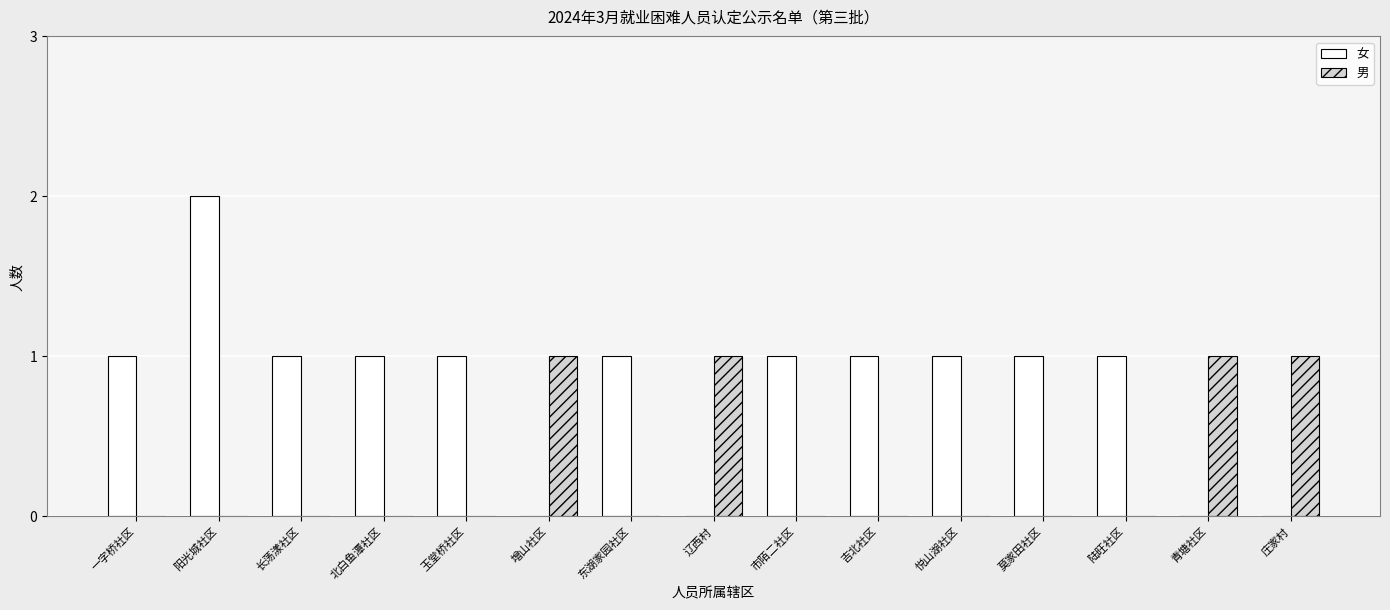

Is the value of 女 at 长荡漾社区 greater than the value of 男 at 悦山湖社区?

Yes